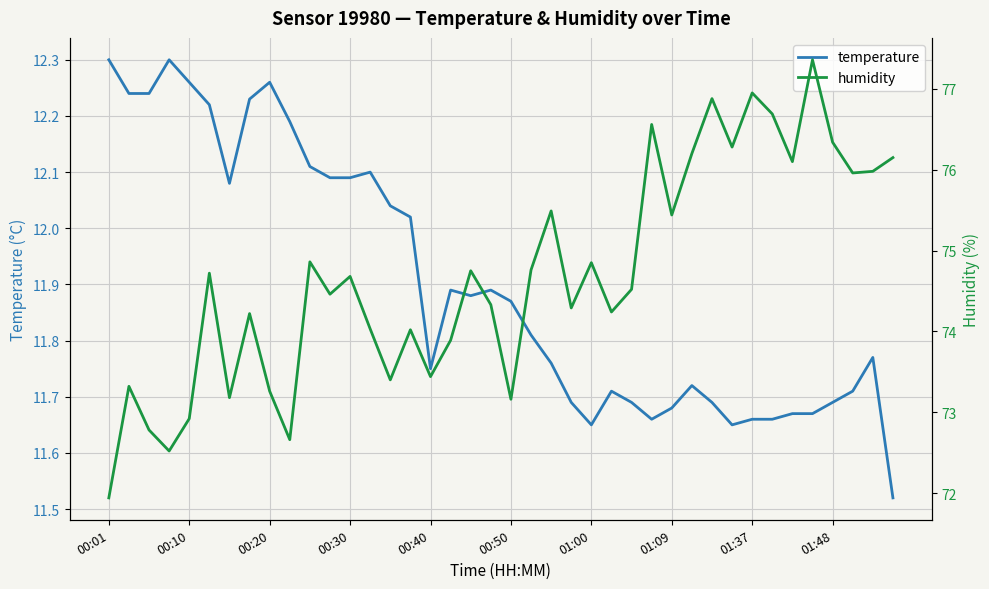

True or false: humidity and temperature cross at least once.

False